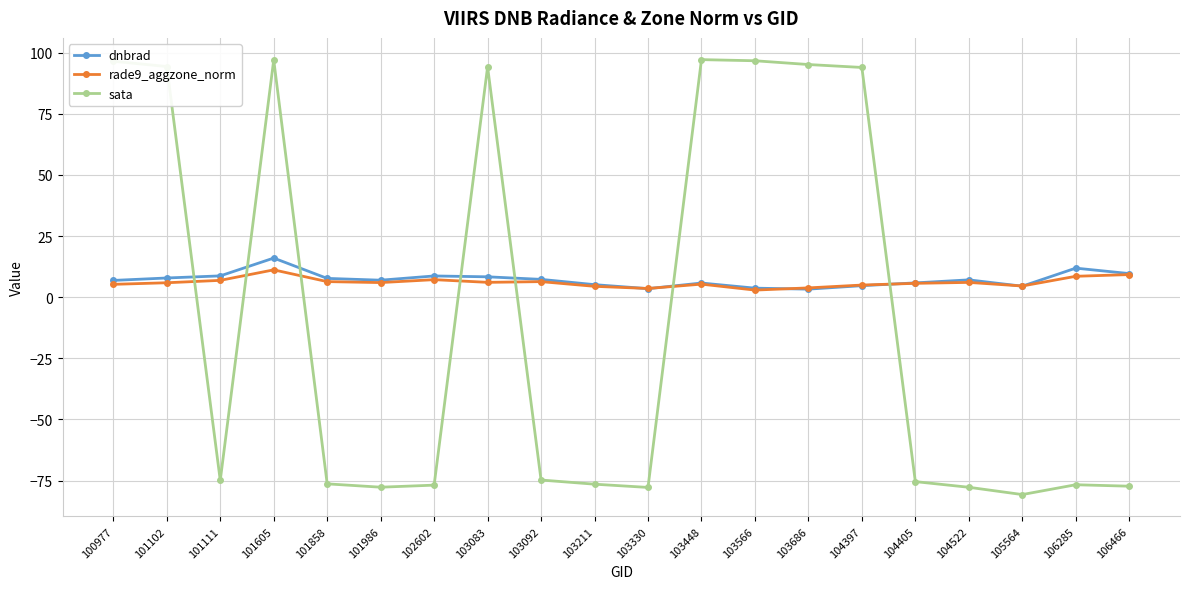

How many distinct data groups are displayed?

3